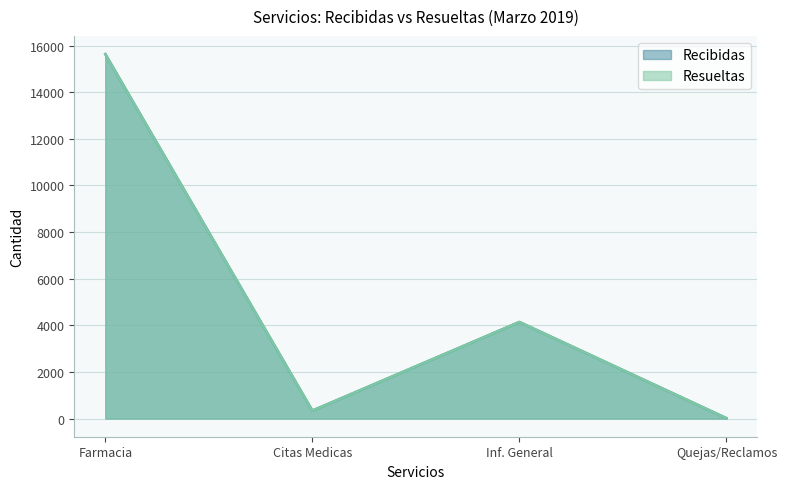

At which category is the sum across all series the highest?

Farmacia